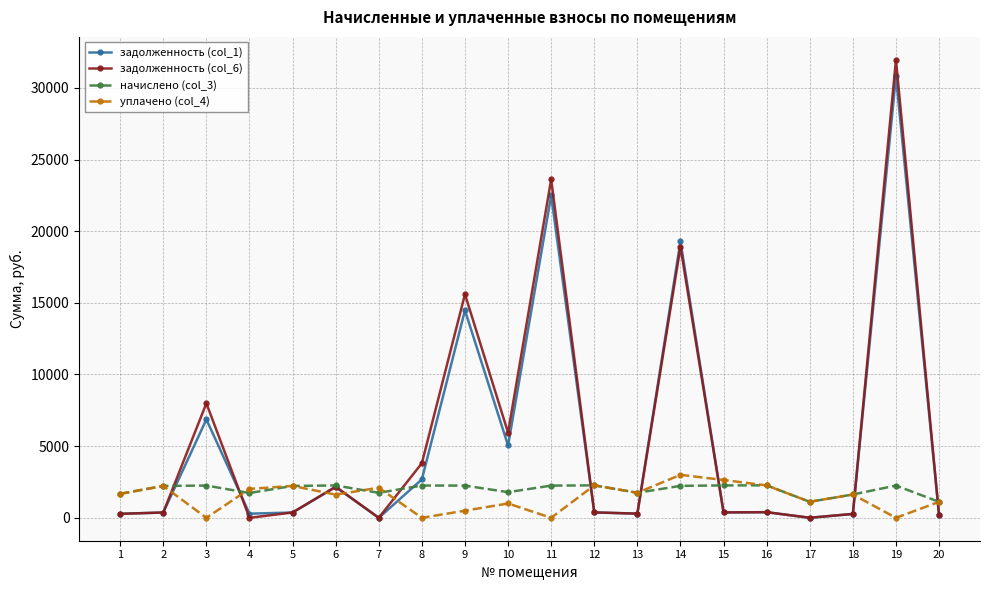

What is the sum of all начислено (col_3) values?

39530.3